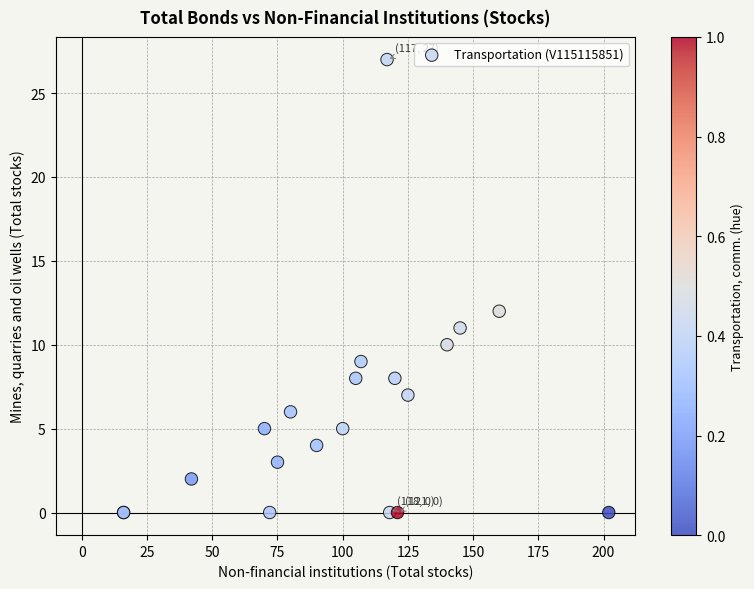

What Y value in the scatter plot is closest to 13?

12